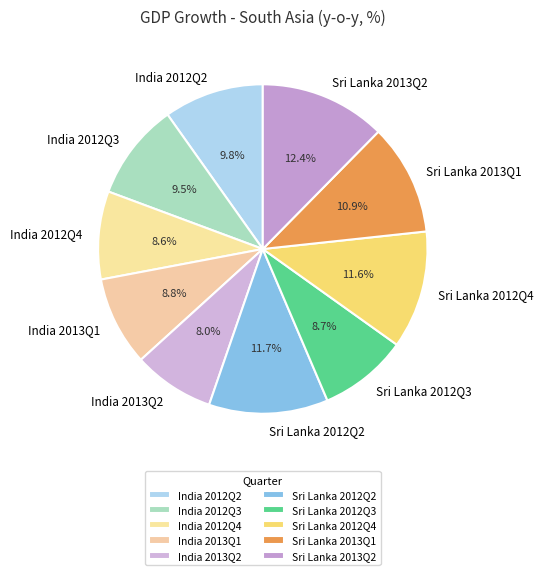

True or false: Sri Lanka 2012Q4 accounts for 12% of the total.

True